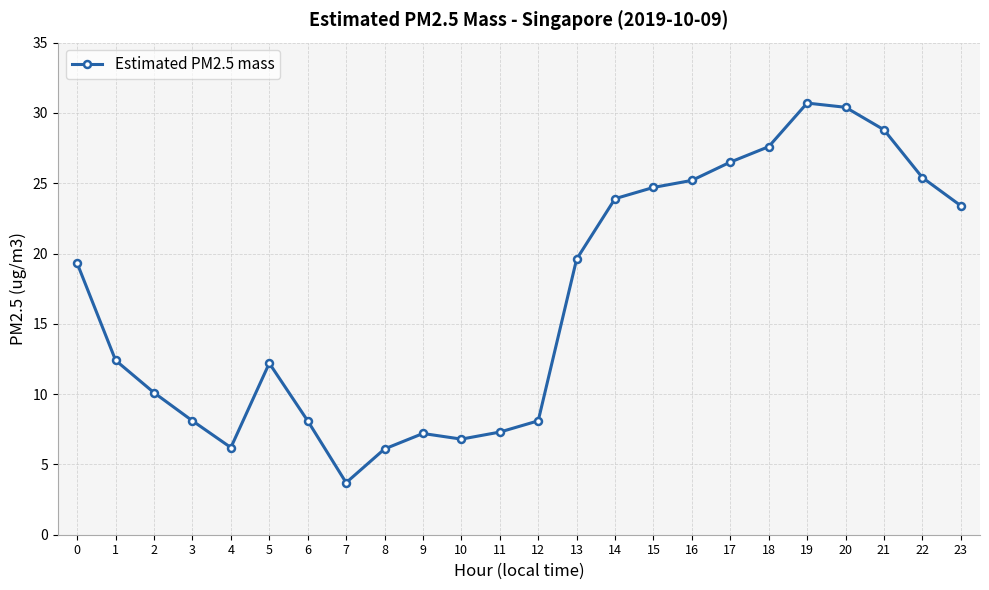

What is the average value?

16.7